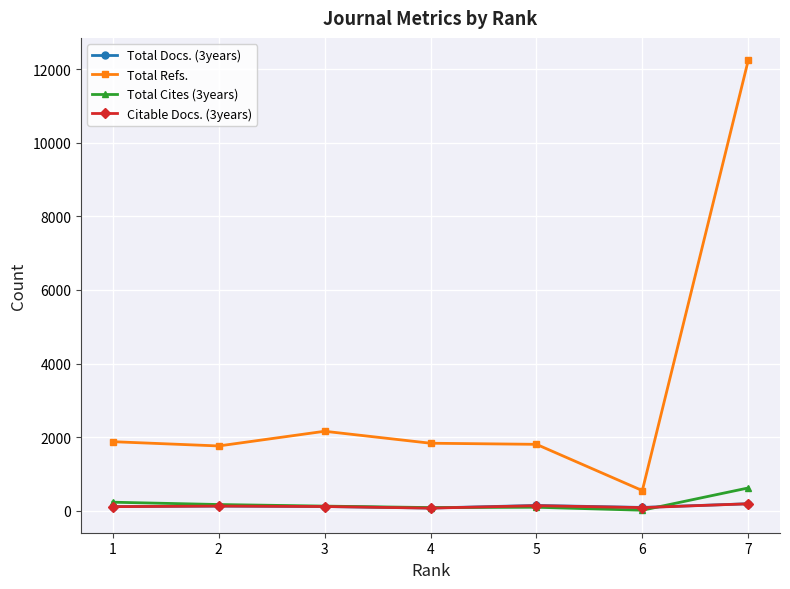

What is the maximum value shown in the chart?

12235